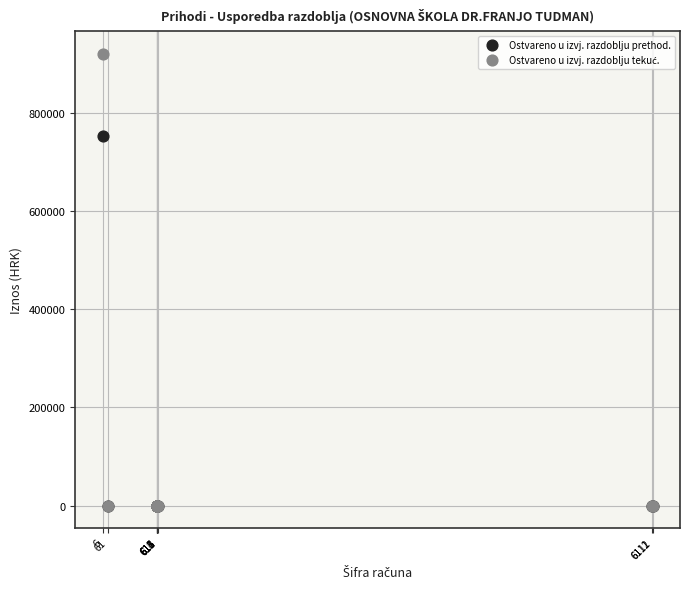

Across all series, what Y value is closest to 460660?

753667.0